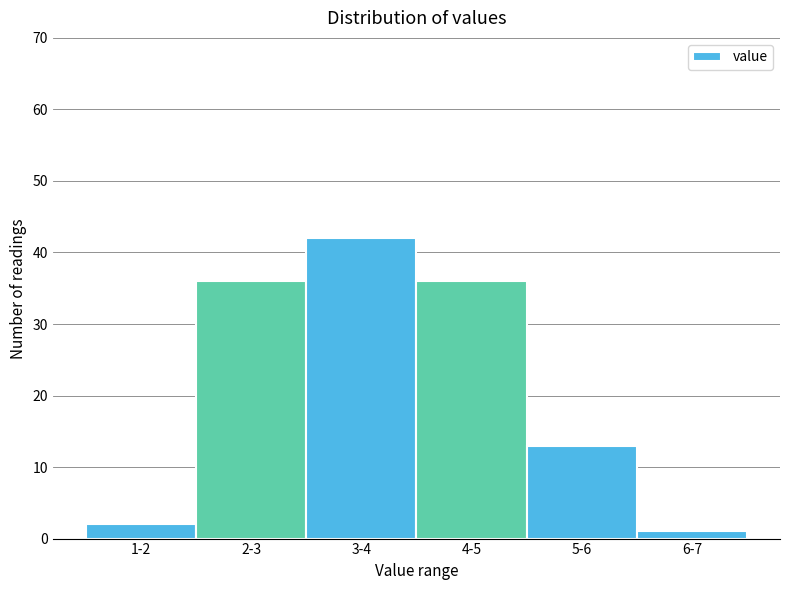

Reading left to right, transcribe all the data shown in this chart.

1-2=2	2-3=36	3-4=42	4-5=36	5-6=13	6-7=1